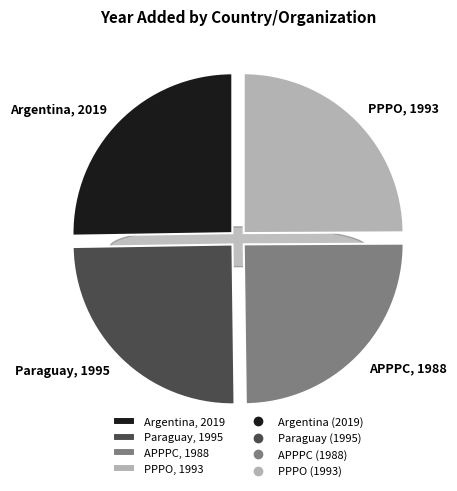

How many slices are in this pie chart?

4